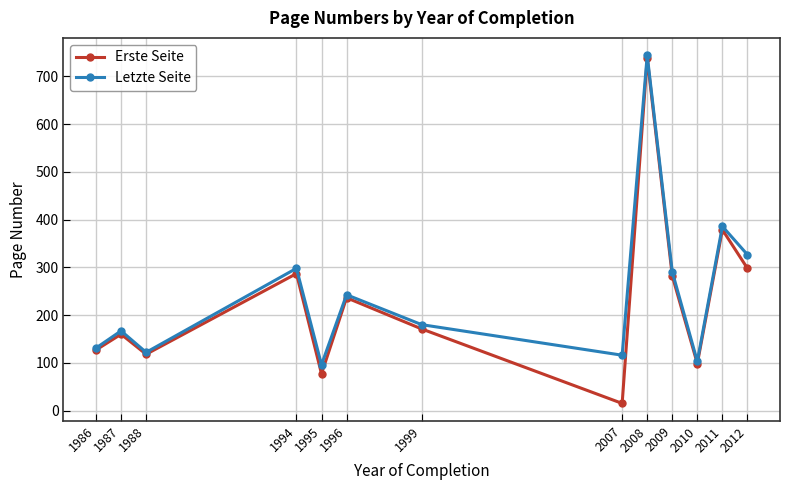

How many lines are shown in the chart?

2